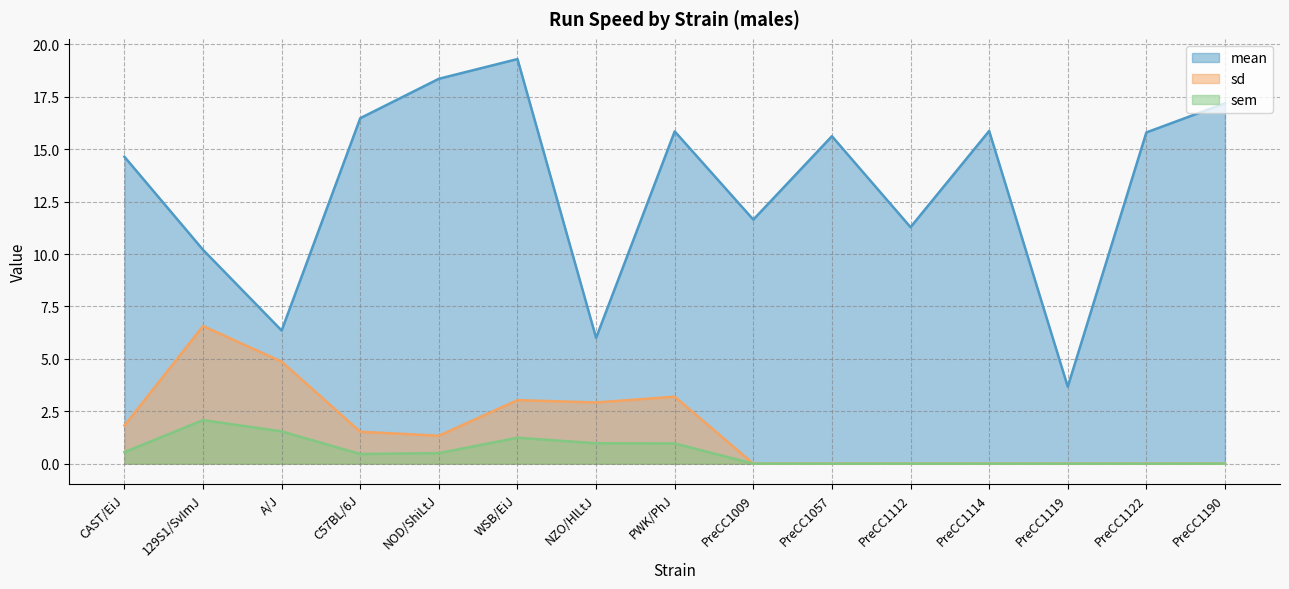

At which category does the chart reach its minimum across all series?

PreCC1009